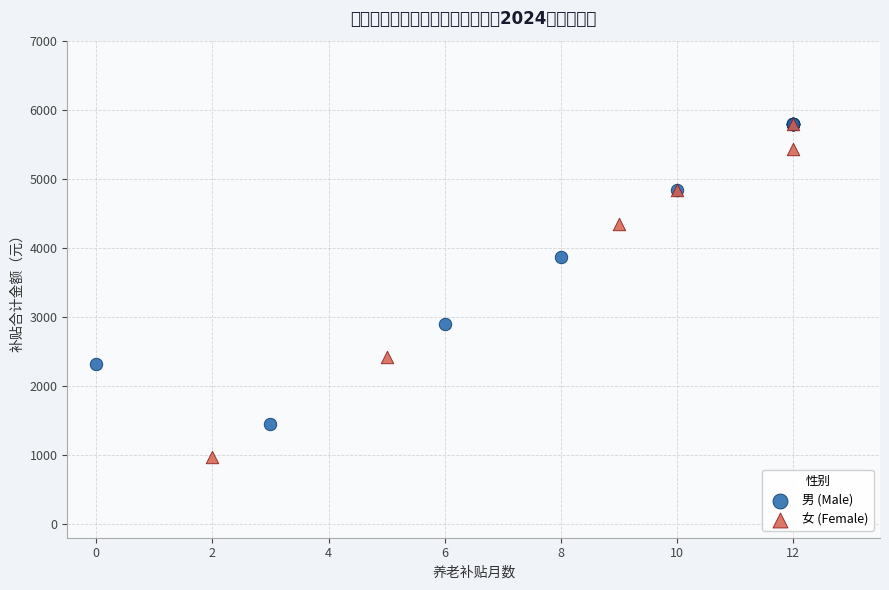

Which series contains the lowest Y value?

女 (Female)